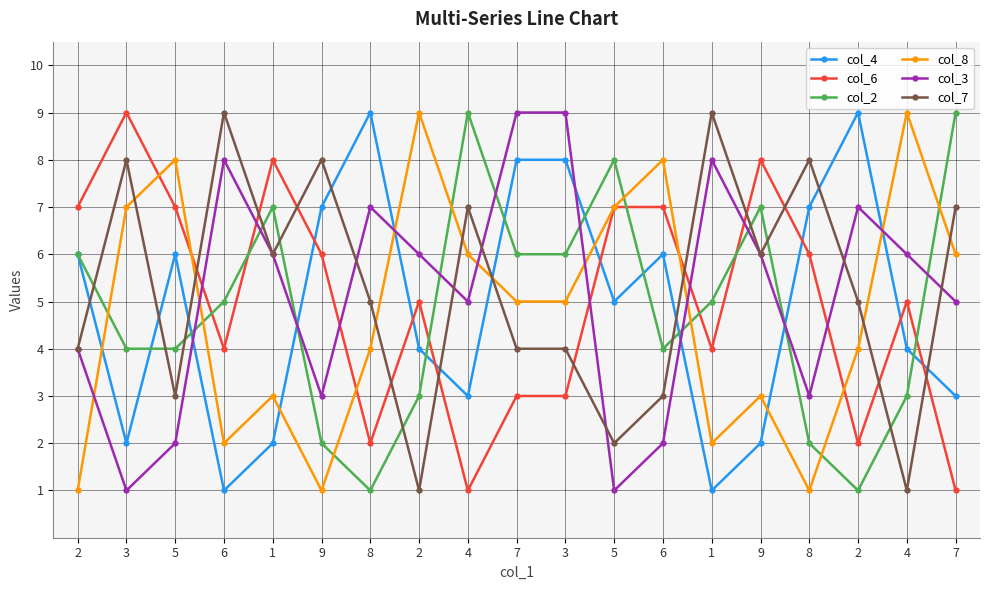

Where does the col_6 series first go above 5?

2